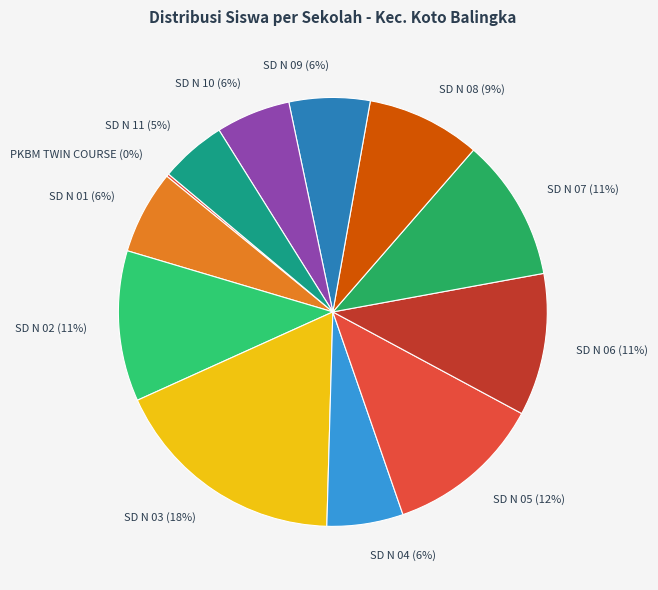

What percentage is the SD N 10 slice, to the nearest percent?

6%